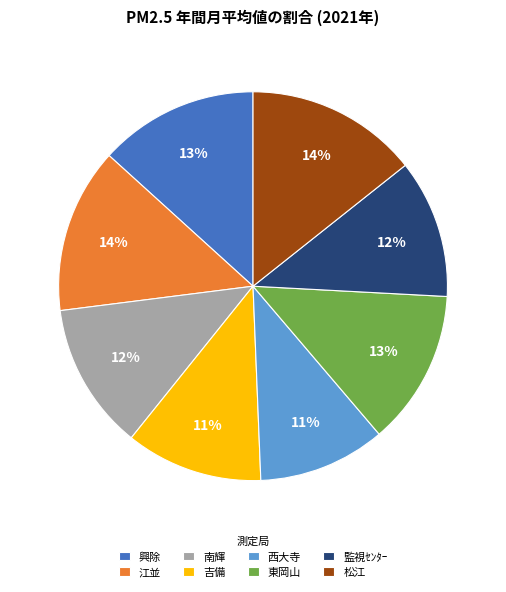

Between 東岡山 and 松江, which is larger?

松江